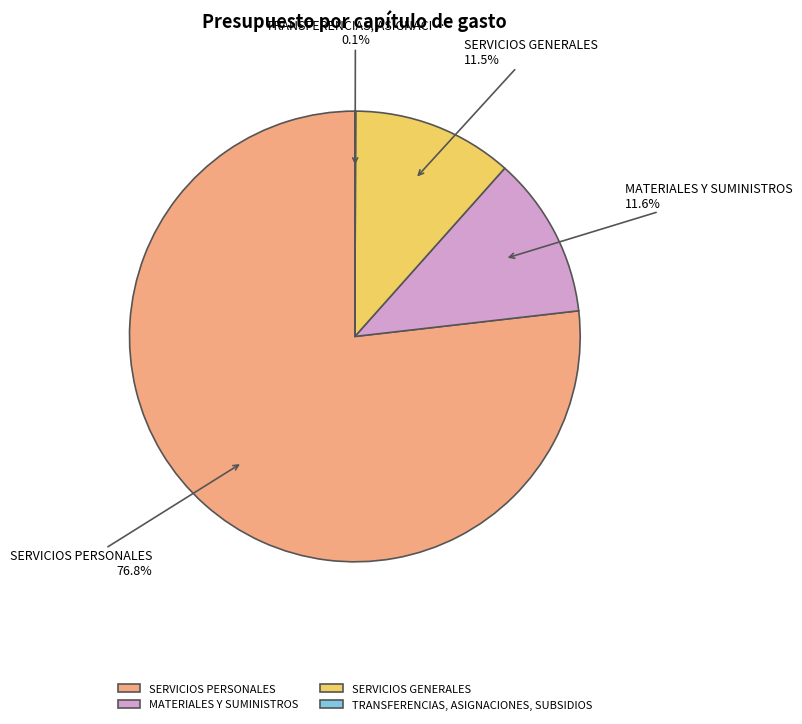

What is the largest slice in the pie chart?

SERVICIOS PERSONALES